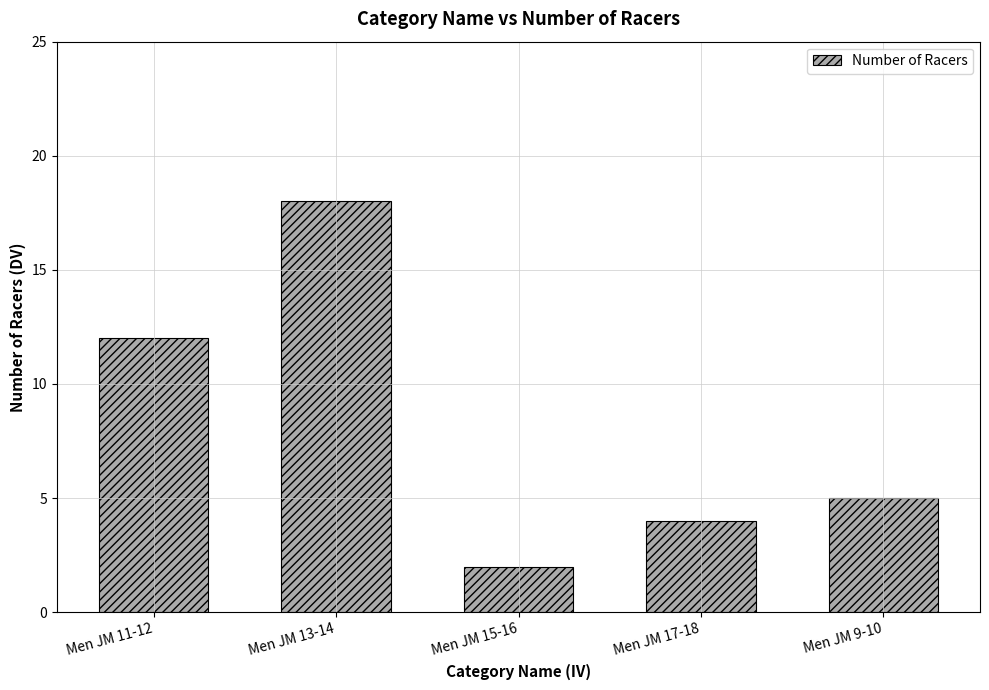

At which label is the value closest to 10?

Men JM 11-12